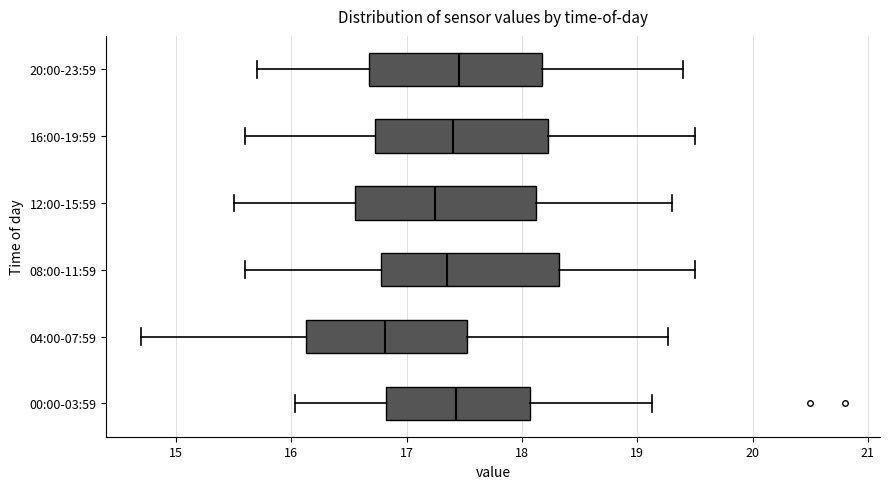

Where does the left whisker of the box for 00:00-03:59 end on the x-axis? The values are not printed on the chart, so give them approximately, as read against the axis.

16.0